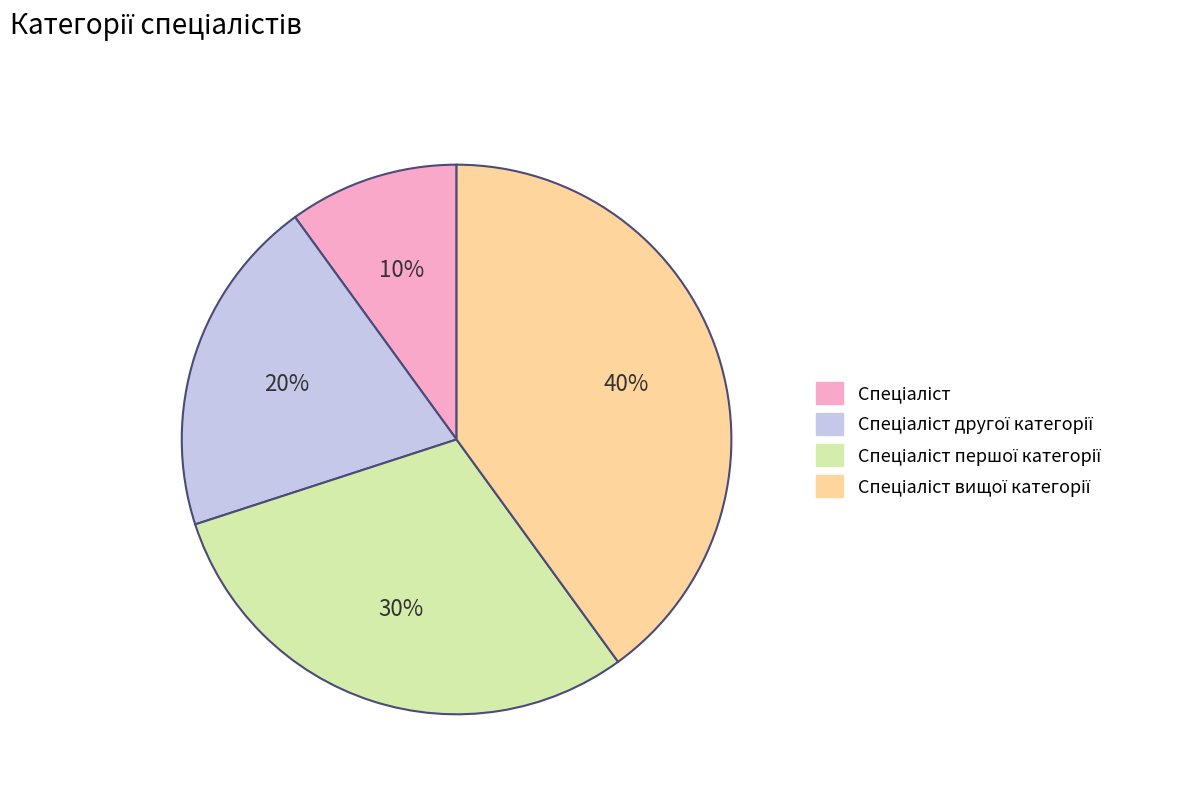

Is there any slice that represents more than half of the pie?

No